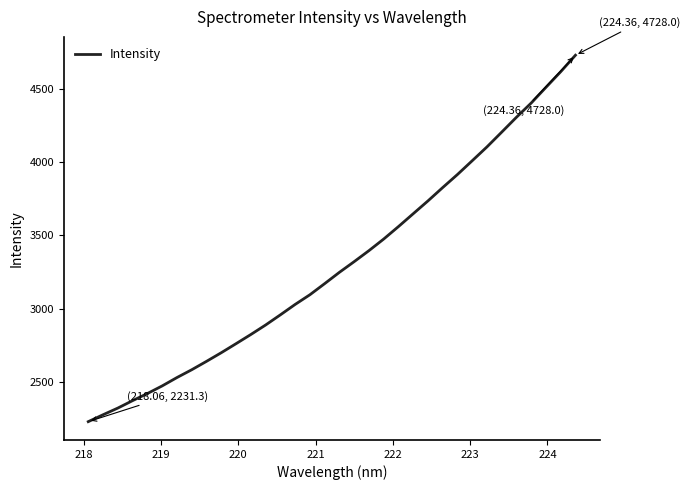

What is the difference between the maximum and minimum values?

2496.7